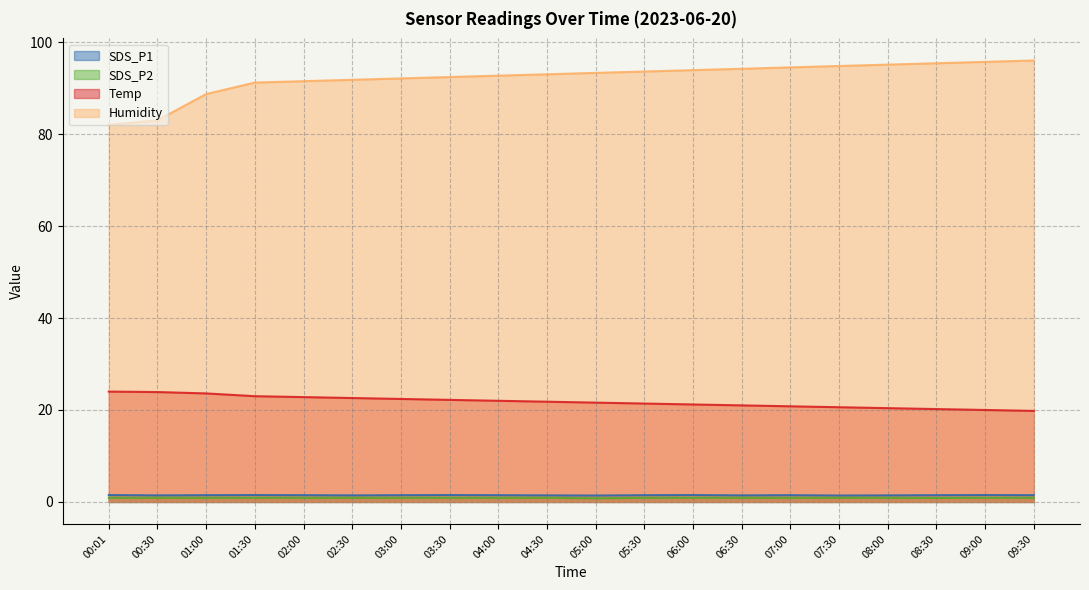

Where is the first local minimum for SDS_P1?

00:30